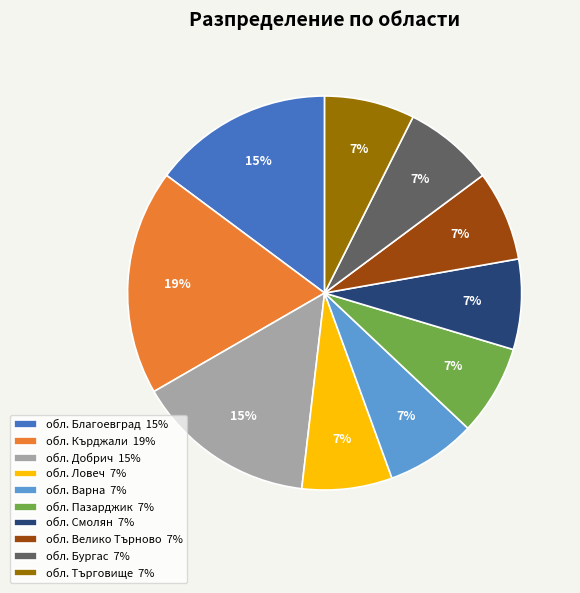

Approximately how many times larger is the value at обл. Смолян 7% compared to обл. Търговище 7%?

1.0